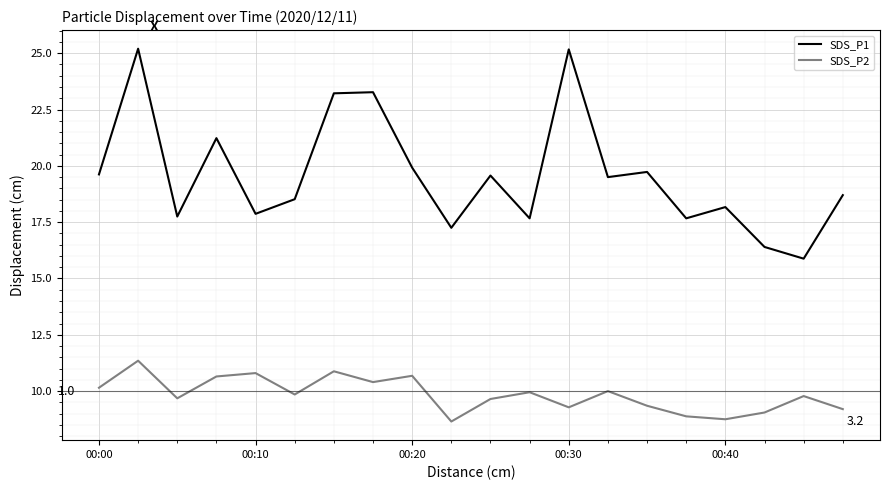

Which series has the largest total across all categories?

SDS_P1